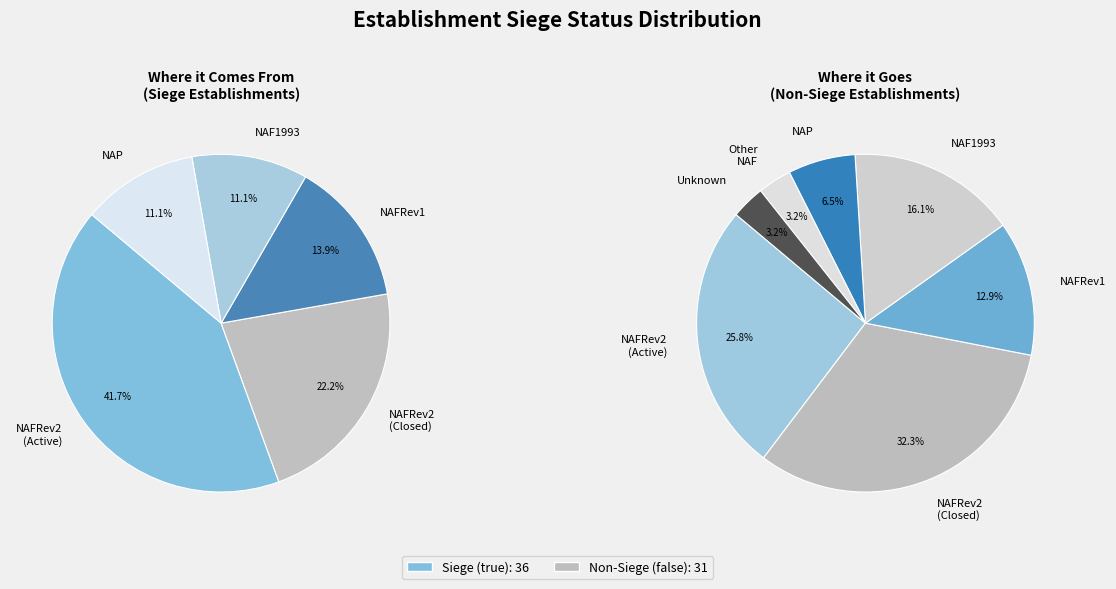

Combined, do true and false account for over 50%?

Yes